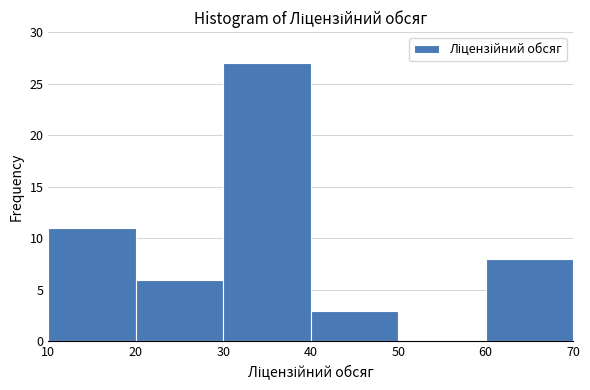

Reading left to right, list every bar in this chart as the range it spans on the x-axis followed by its height. The values are not printed on the chart, so give them approximately, as read against the axis.

10 to 20: 11
20 to 30: 6
30 to 40: 27
40 to 50: 3
50 to 60: 0
60 to 70: 8